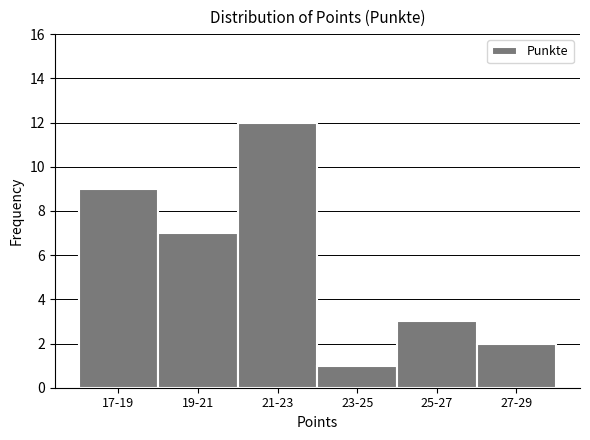

Reading left to right, list all the values displayed in this chart.

17-19=9	19-21=7	21-23=12	23-25=1	25-27=3	27-29=2